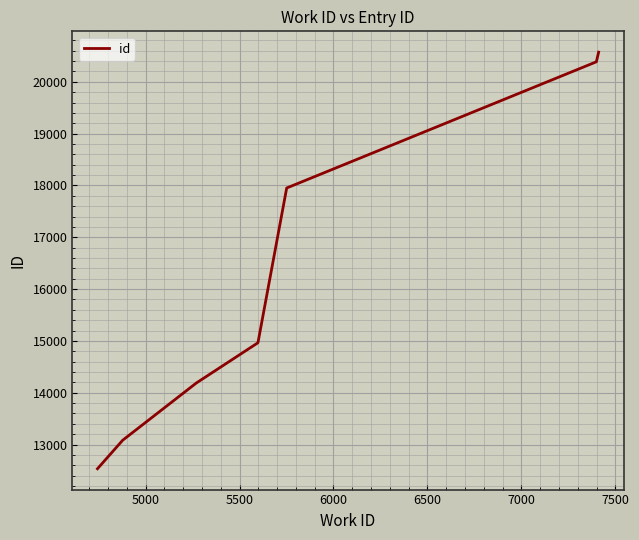

What is the difference between the maximum and minimum values?

8041